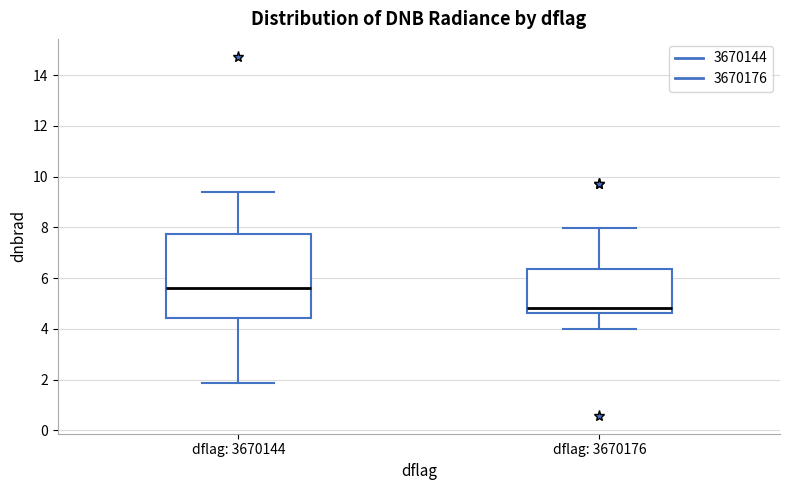

Which box is the tallest, from its lower edge to its upper edge?

dflag: 3670144